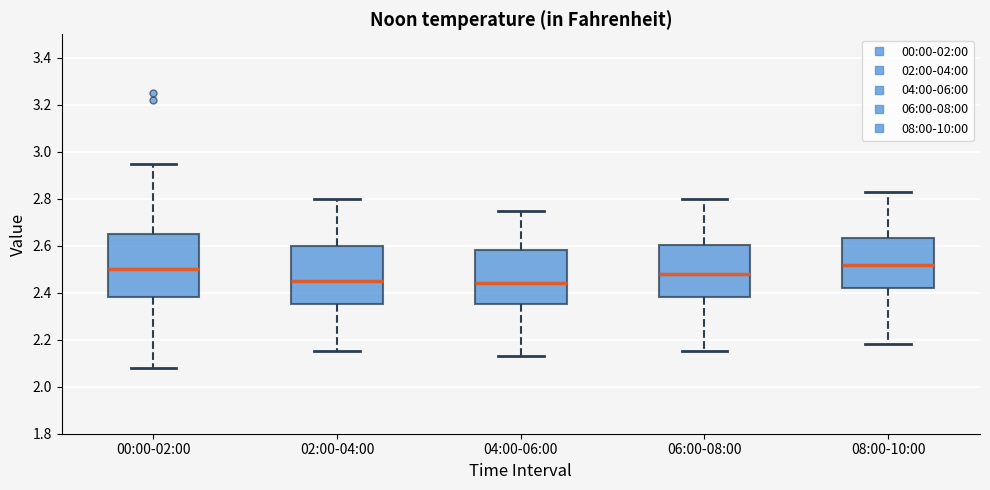

Reading left to right, read every box against the y-axis: the position of its median line, the range the box covers, and the ends of its whiskers. The values are not printed on the chart, so give them approximately, as read against the axis.

00:00-02:00: median 2.50, box 2.38 to 2.66, whiskers 2.08 to 2.96
02:00-04:00: median 2.46, box 2.36 to 2.60, whiskers 2.16 to 2.80
04:00-06:00: median 2.44, box 2.36 to 2.58, whiskers 2.14 to 2.76
06:00-08:00: median 2.48, box 2.38 to 2.60, whiskers 2.16 to 2.80
08:00-10:00: median 2.52, box 2.42 to 2.64, whiskers 2.18 to 2.84